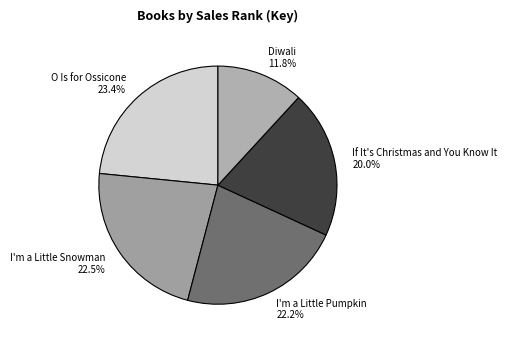

What is the largest slice in the pie chart?

O Is for Ossicone